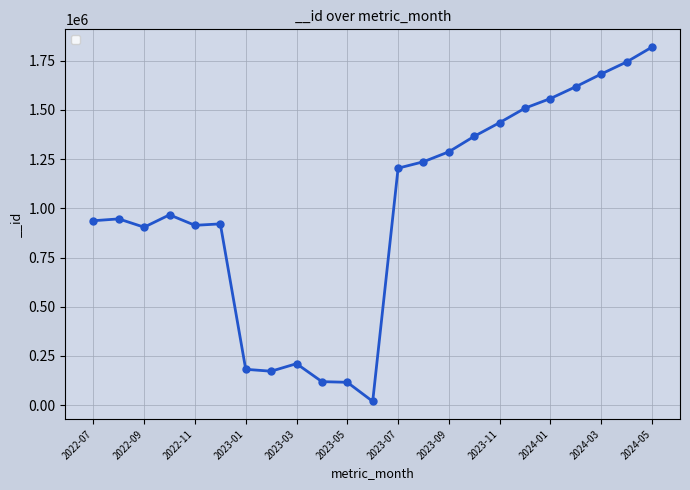

What is the greatest value displayed?

1819319